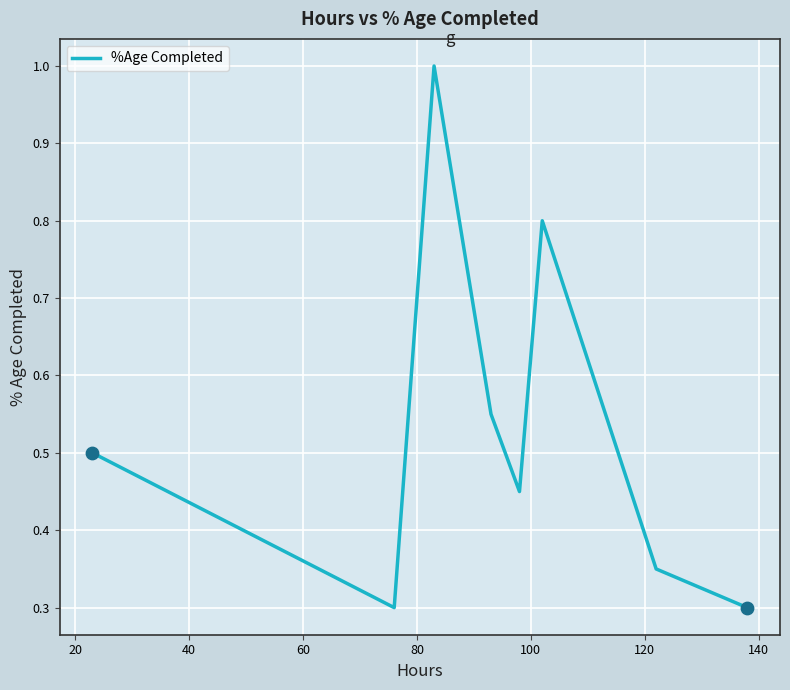

What is the greatest value displayed?

1.0